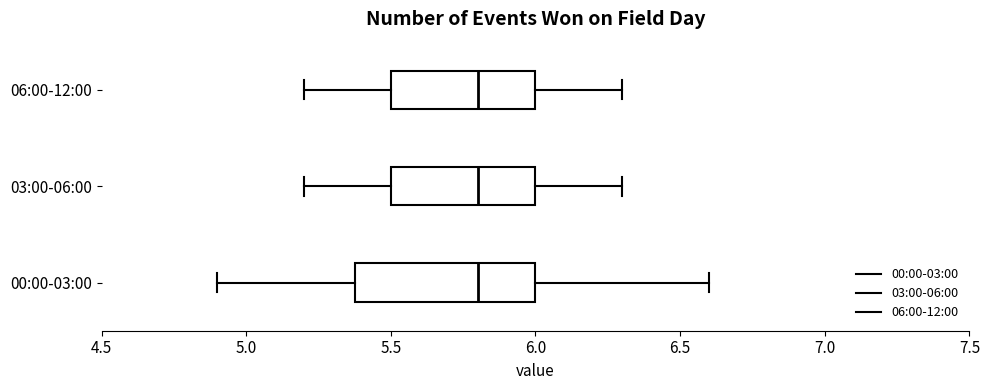

Reading bottom to top, read every box against the x-axis: the position of its median line, the range the box covers, and the ends of its whiskers. The values are not printed on the chart, so give them approximately, as read against the axis.

00:00-03:00: median 5.8, box 5.4 to 6.0, whiskers 4.9 to 6.6
03:00-06:00: median 5.8, box 5.5 to 6.0, whiskers 5.2 to 6.3
06:00-12:00: median 5.8, box 5.5 to 6.0, whiskers 5.2 to 6.3